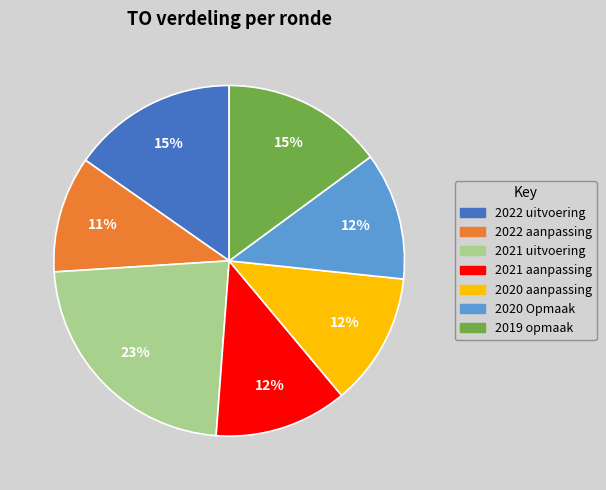

How many slices are in this pie chart?

7